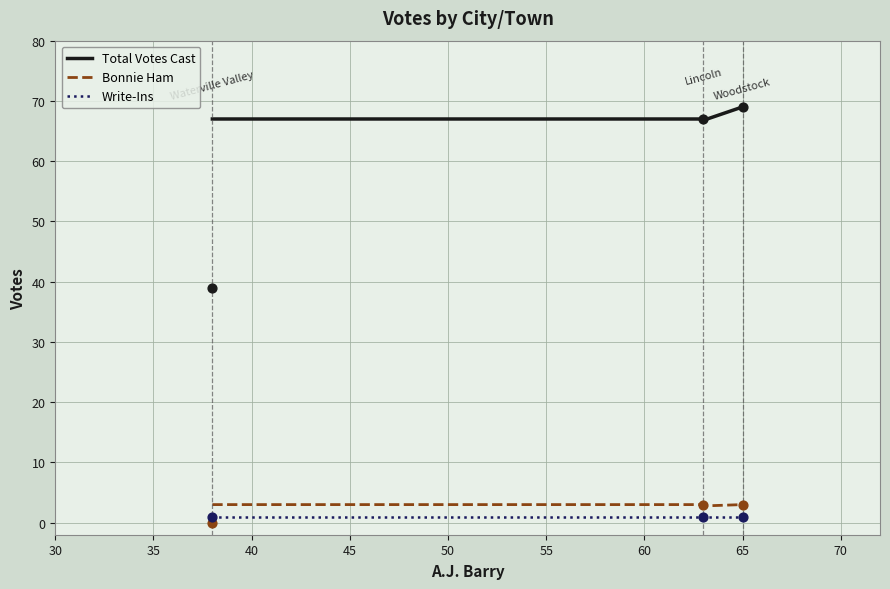

At how many categories does at least one series exceed 32?

3